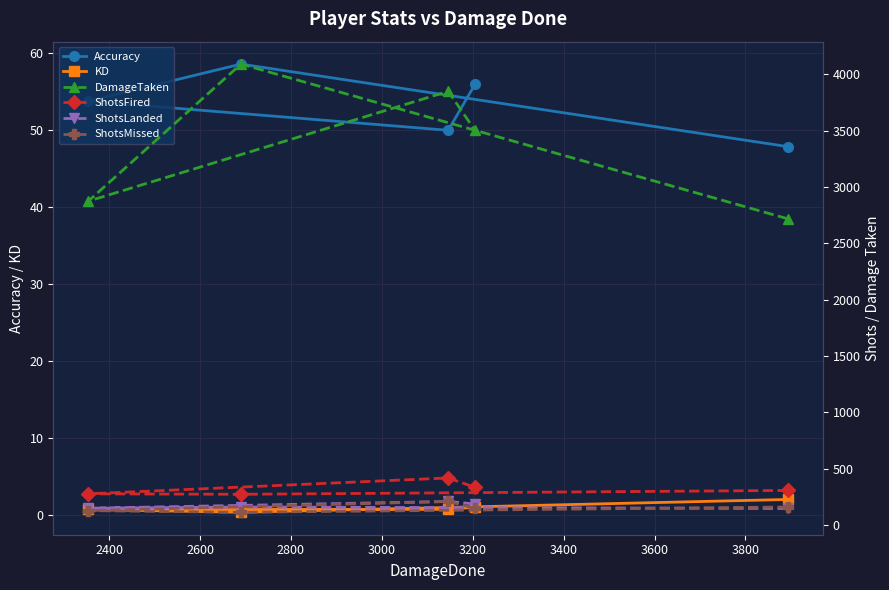

What is the highest value of the Accuracy series?

58.6